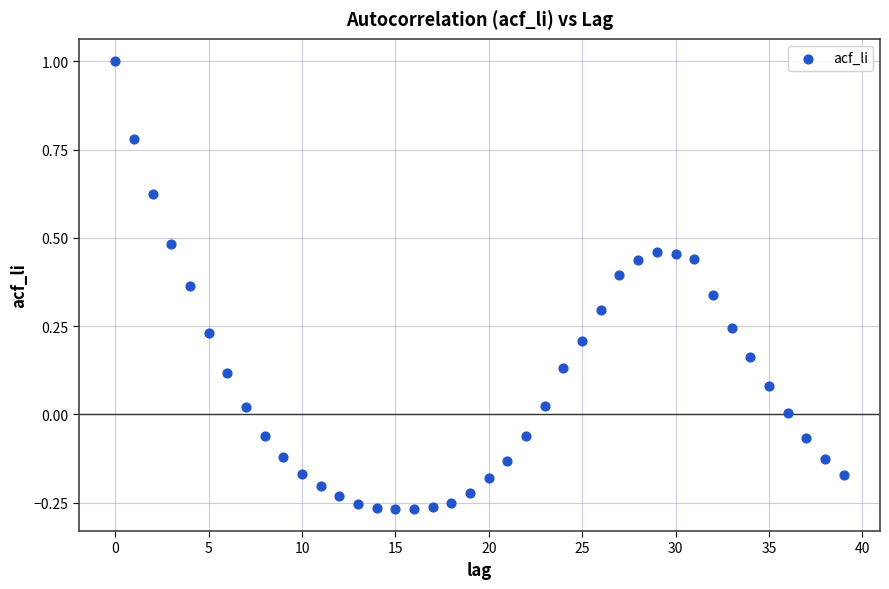

What is the range of Y values (max minus min)?

1.3